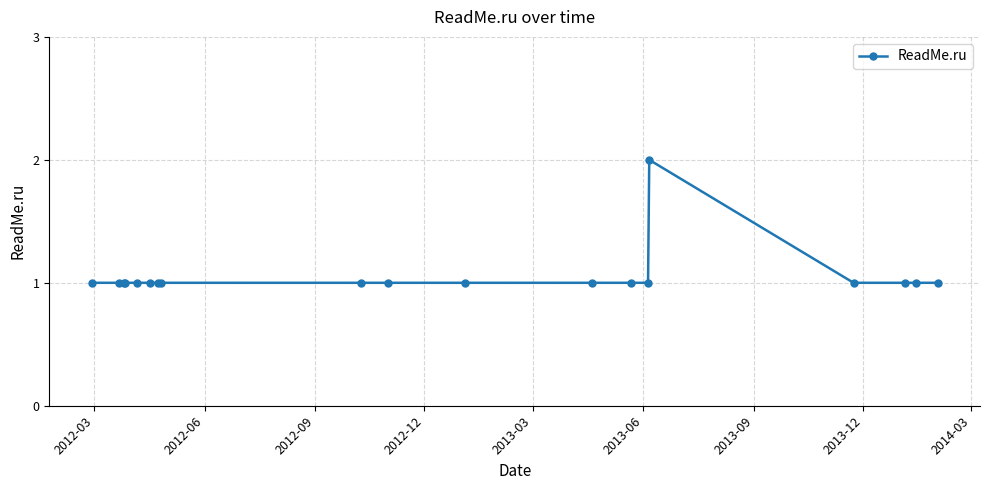

How many data points does each series have?

19